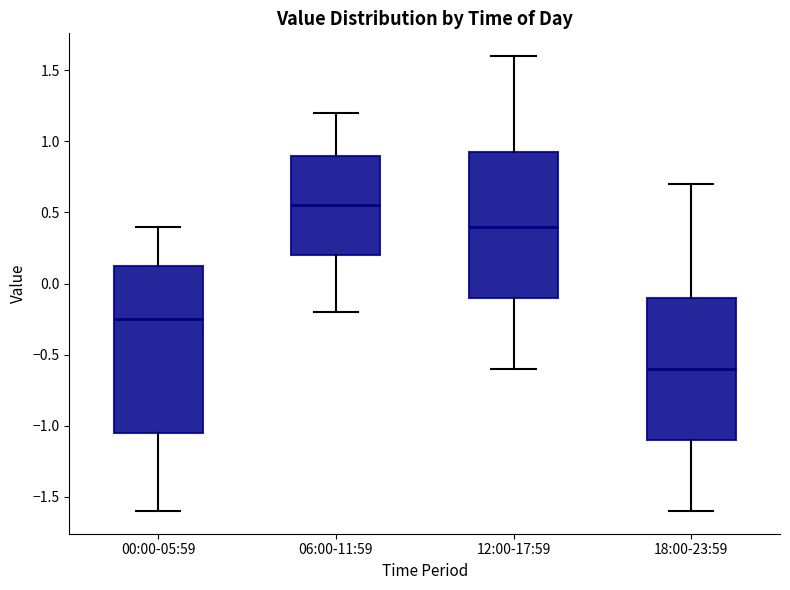

Reading left to right, transcribe this box plot: for each box, give where its median line is, the range the box spans, and where its two whiskers end, as read against the y-axis. The values are not printed on the chart, so give them approximately, as read against the axis.

00:00-05:59: median -0.25, box -1.05 to 0.15, whiskers -1.60 to 0.40
06:00-11:59: median 0.55, box 0.20 to 0.90, whiskers -0.20 to 1.20
12:00-17:59: median 0.40, box -0.10 to 0.95, whiskers -0.60 to 1.60
18:00-23:59: median -0.60, box -1.10 to -0.10, whiskers -1.60 to 0.70